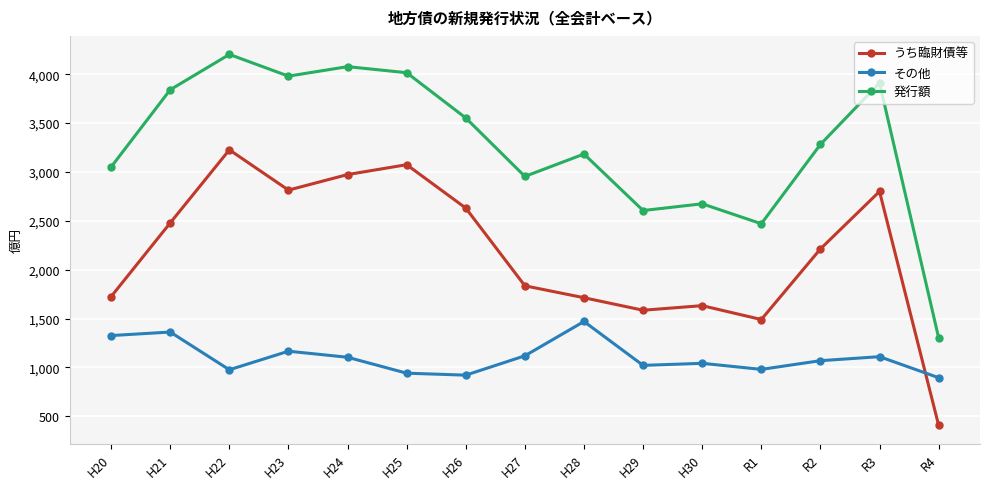

How many interior local valleys does the 発行額 series have?

4